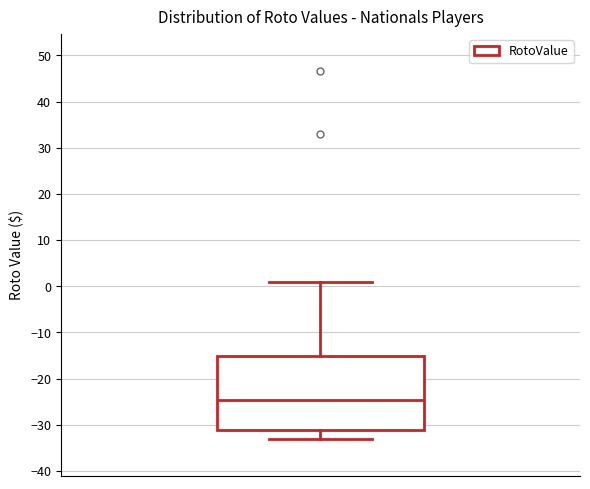

Read this box plot against the y-axis: the position of the median line, the range covered by the box, and the ends of both whiskers. The values are not printed on the chart, so give them approximately, as read against the axis.

median -25, box -31 to -15, whiskers -33 to 1